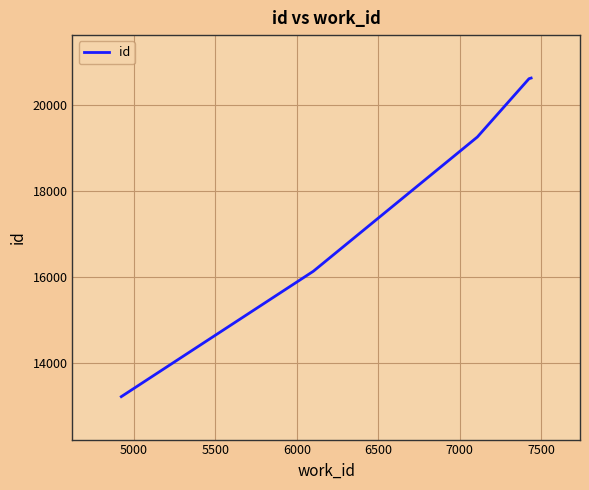

What is the average value?

17969